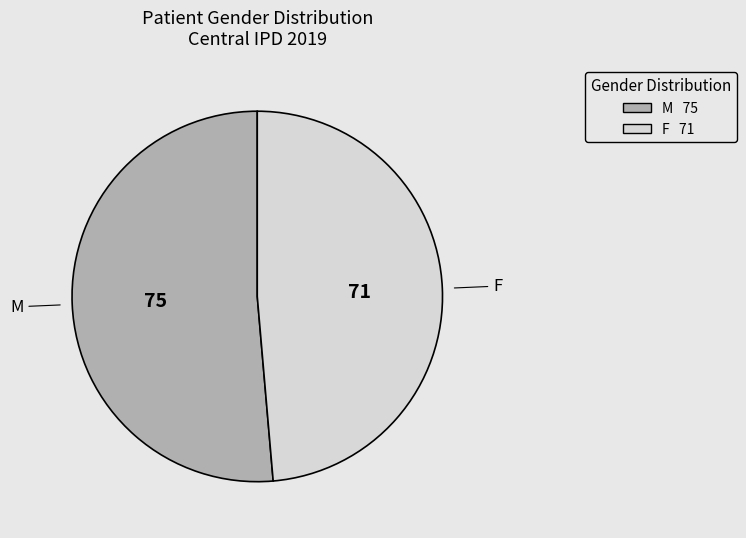

Is there any slice that represents more than half of the pie?

Yes